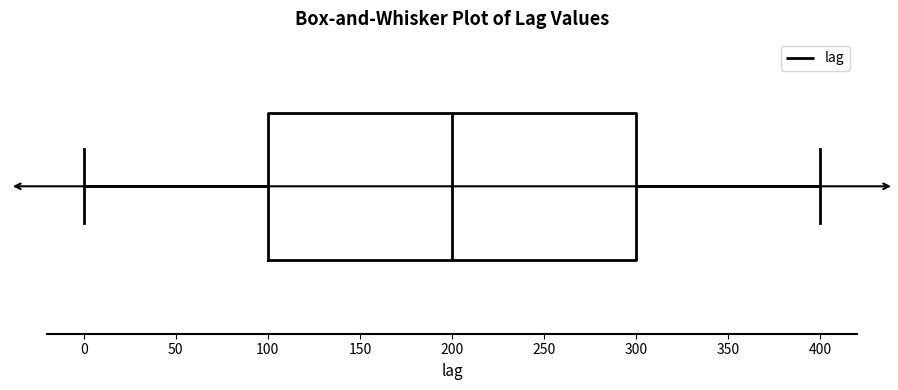

Transcribe this box plot: give where the median line is, the range the box spans, and where the two whiskers end, as read against the x-axis. The values are not printed on the chart, so give them approximately, as read against the axis.

median 200, box 100 to 300, whiskers 0 to 400